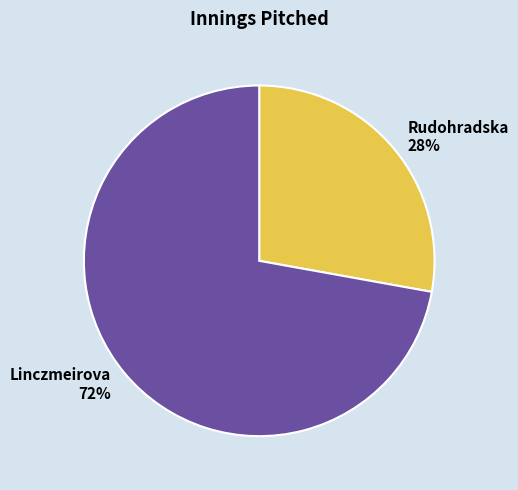

Does any single category account for the majority?

Yes